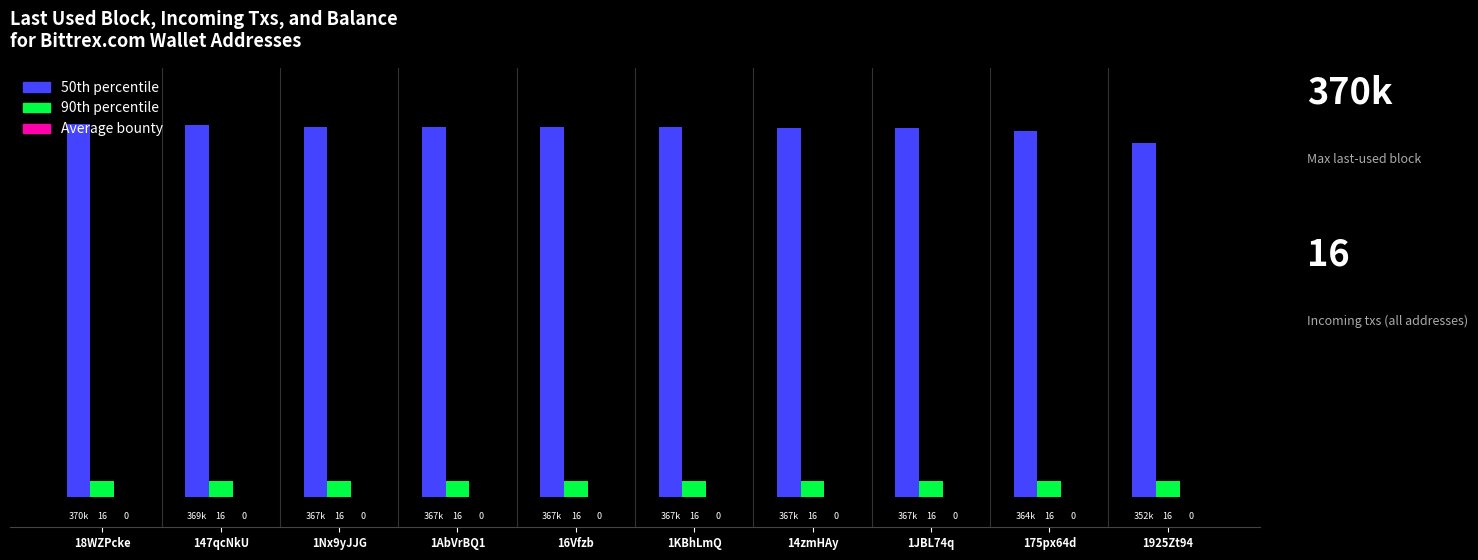

What is the greatest value displayed?

370.9